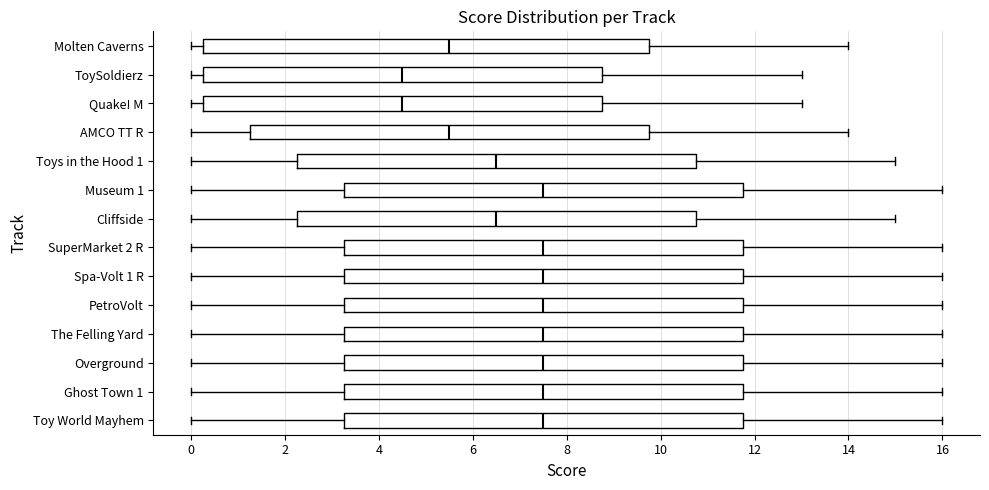

Reading bottom to top, read every box against the x-axis: the position of its median line, the range the box covers, and the ends of its whiskers. The values are not printed on the chart, so give them approximately, as read against the axis.

Toy World Mayhem: median 7.6, box 3.2 to 11.8, whiskers 0.0 to 16.0
Ghost Town 1: median 7.6, box 3.2 to 11.8, whiskers 0.0 to 16.0
Overground: median 7.6, box 3.2 to 11.8, whiskers 0.0 to 16.0
The Felling Yard: median 7.6, box 3.2 to 11.8, whiskers 0.0 to 16.0
PetroVolt: median 7.6, box 3.2 to 11.8, whiskers 0.0 to 16.0
Spa-Volt 1 R: median 7.6, box 3.2 to 11.8, whiskers 0.0 to 16.0
SuperMarket 2 R: median 7.6, box 3.2 to 11.8, whiskers 0.0 to 16.0
Cliffside: median 6.6, box 2.2 to 10.8, whiskers 0.0 to 15.0
Museum 1: median 7.6, box 3.2 to 11.8, whiskers 0.0 to 16.0
Toys in the Hood 1: median 6.6, box 2.2 to 10.8, whiskers 0.0 to 15.0
AMCO TT R: median 5.6, box 1.2 to 9.8, whiskers 0.0 to 14.0
Quake! M: median 4.6, box 0.2 to 8.8, whiskers 0.0 to 13.0
ToySoldierz: median 4.6, box 0.2 to 8.8, whiskers 0.0 to 13.0
Molten Caverns: median 5.6, box 0.2 to 9.8, whiskers 0.0 to 14.0